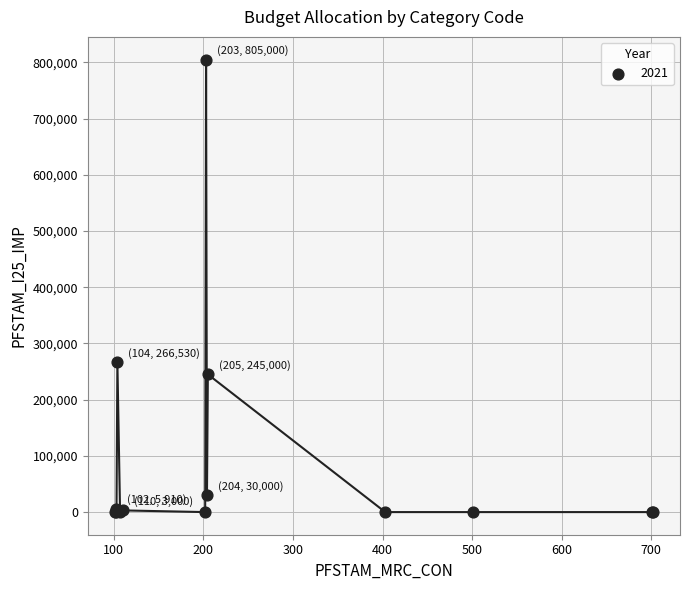

What Y value in the scatter plot is closest to 402500?

266530